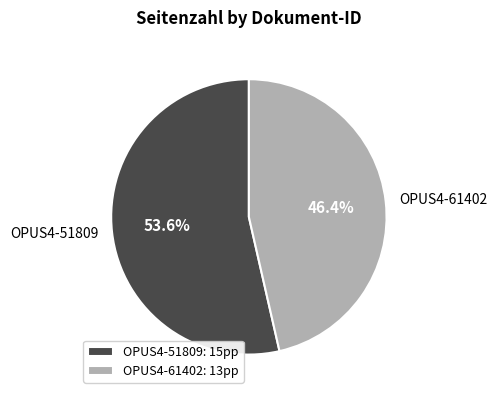

Approximately how many times larger is the value at OPUS4-61402 compared to OPUS4-51809?

0.9